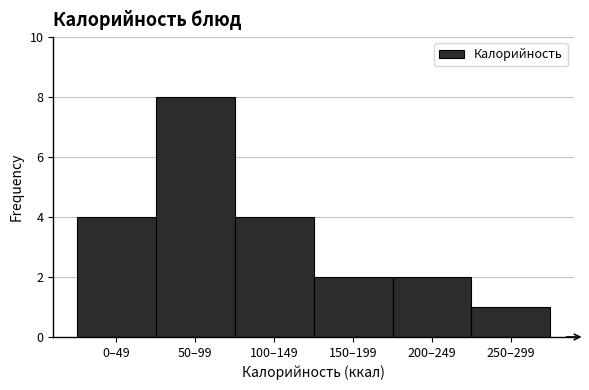

Reading left to right, extract all data points from this chart.

0–49=4	50–99=8	100–149=4	150–199=2	200–249=2	250–299=1